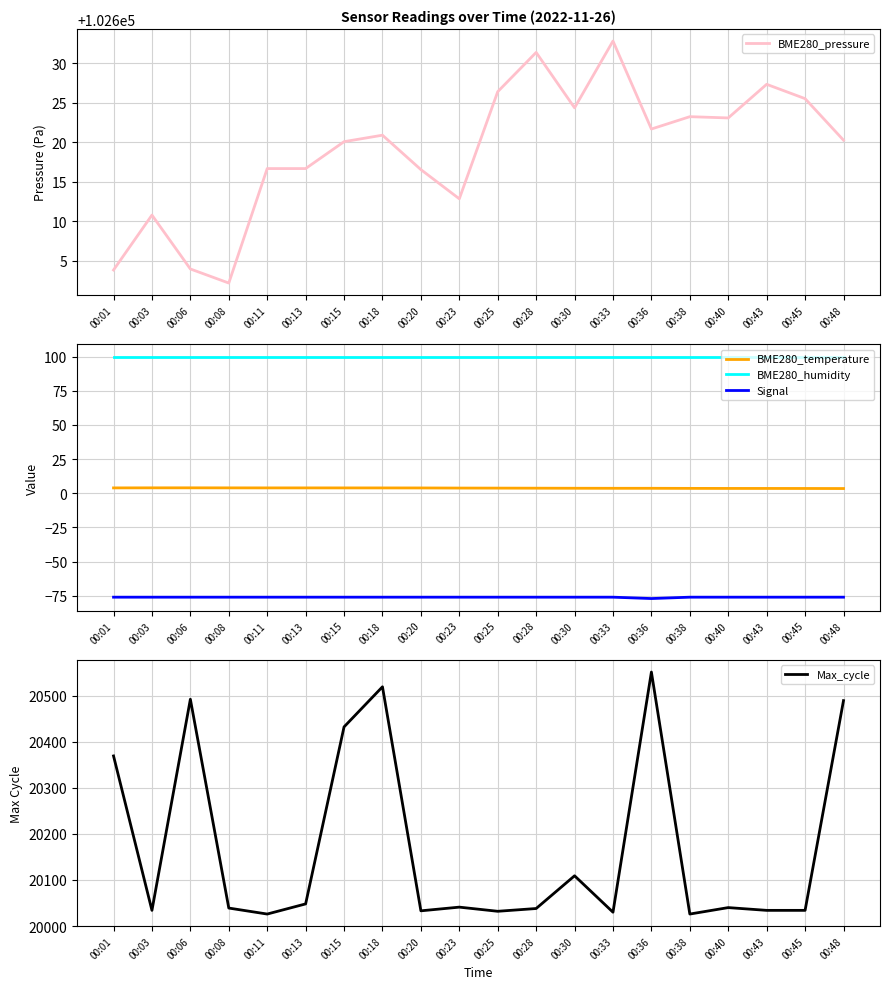

What is the maximum value shown in the chart?

102632.8